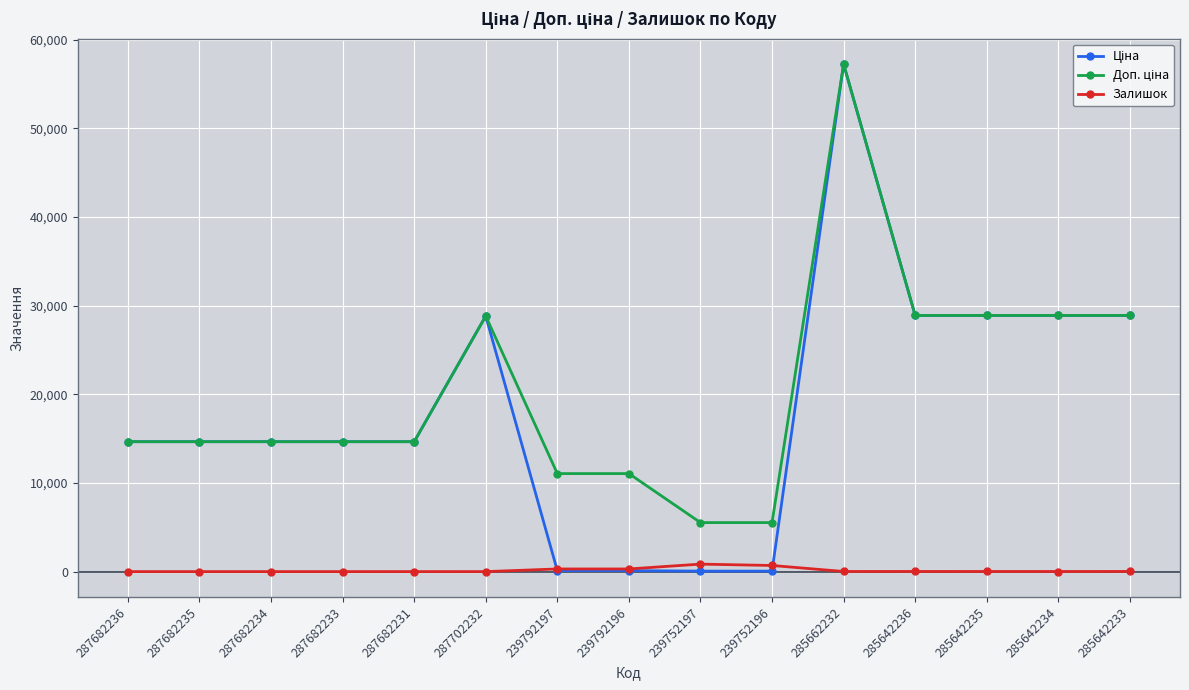

How many lines are shown in the chart?

3